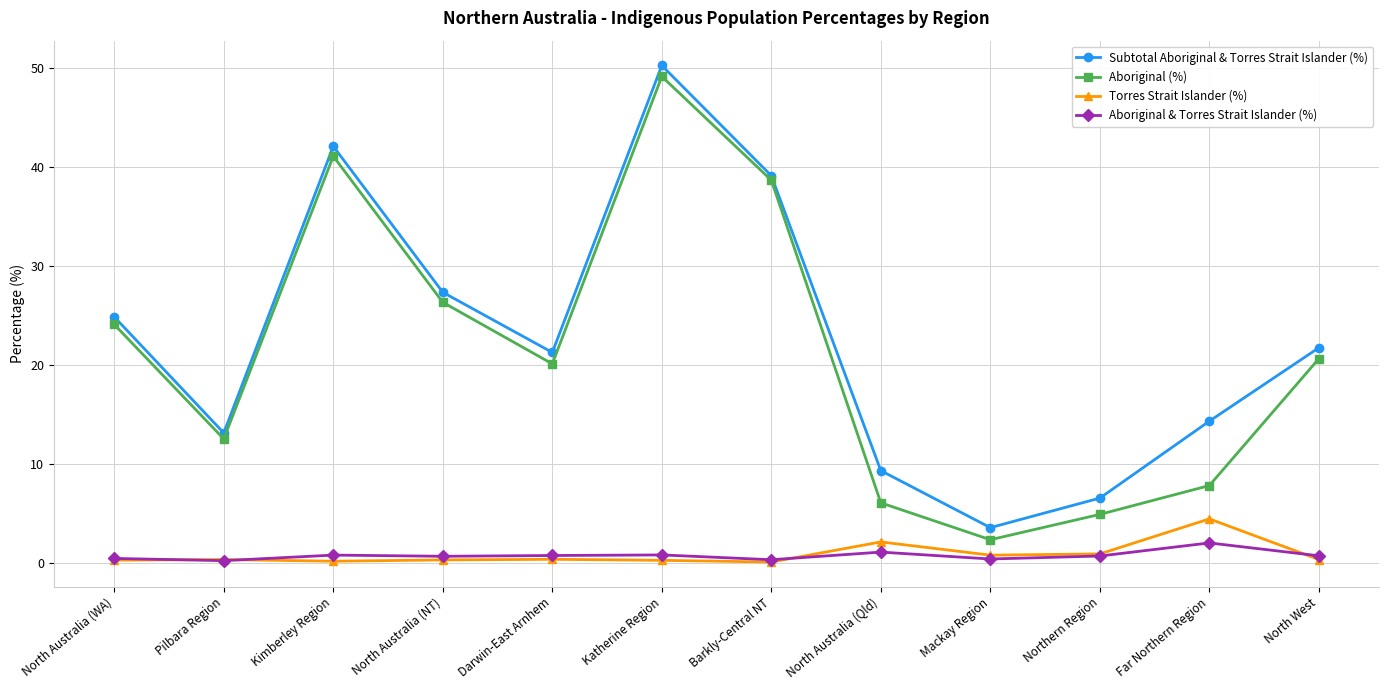

Does the chart display data point markers on the line(s)?

Yes